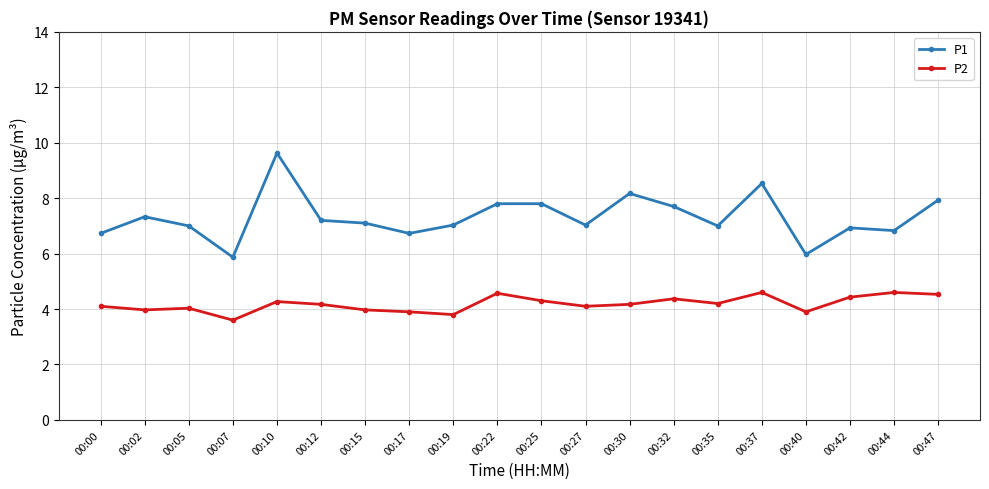

Which series changed the most between 00:10 and 00:44?

P1